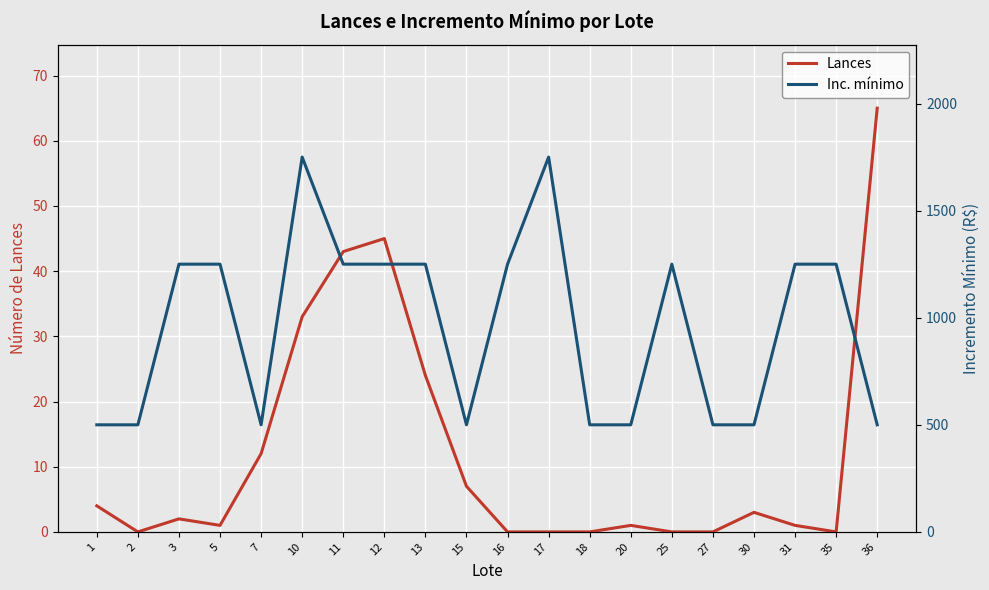

Rank the categories by Inc. mínimo value from lowest to highest.

1, 2, 7, 15, 18, 20, 27, 30, 36, 3, 5, 11, 12, 13, 16, 25, 31, 35, 10, 17